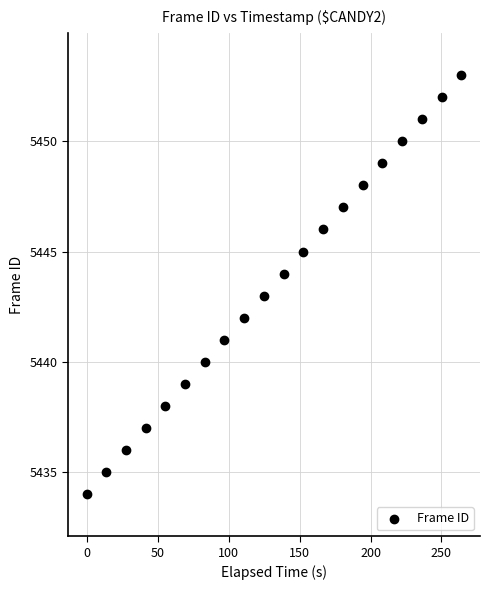

What is the range of Y values (max minus min)?

19